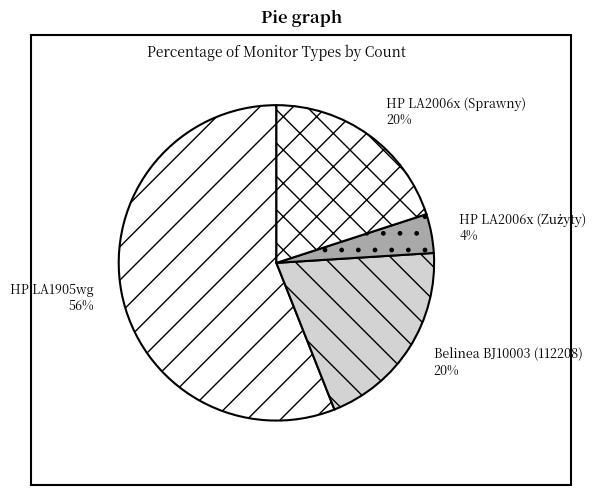

Combined, do Belinea BJ10003 (112208) and HP LA2006x (Sprawny) account for over 50%?

No